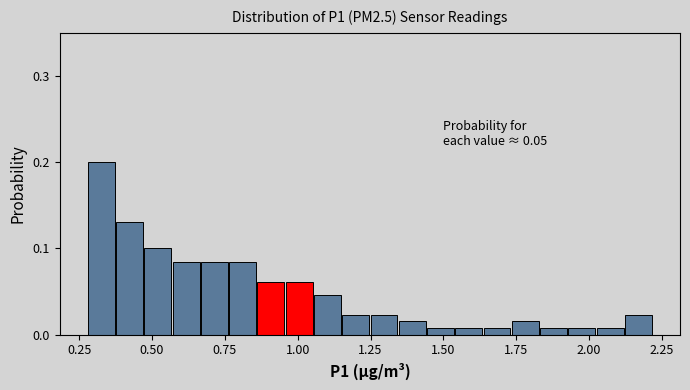

Around what value on the x-axis is the tallest bar? Give the approximate position of its centre, as read against the axis.

0.35